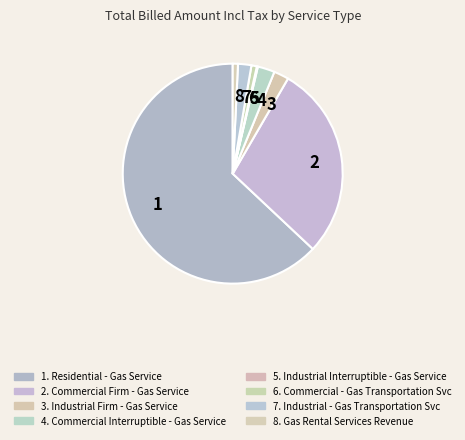

Which slice is the smallest?

Industrial Interruptible - Gas Service